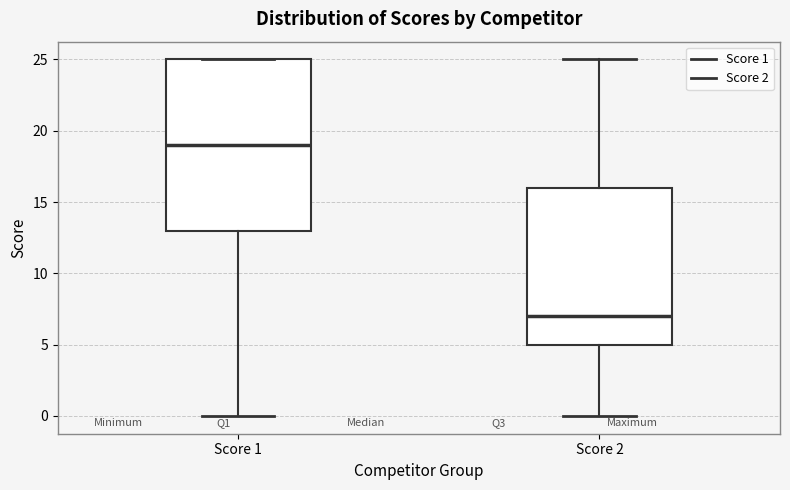

Reading left to right, read every box against the y-axis: the position of its median line, the range the box covers, and the ends of its whiskers. The values are not printed on the chart, so give them approximately, as read against the axis.

Score 1: median 19, box 13 to 25, whiskers 0 to 25
Score 2: median 7, box 5 to 16, whiskers 0 to 25